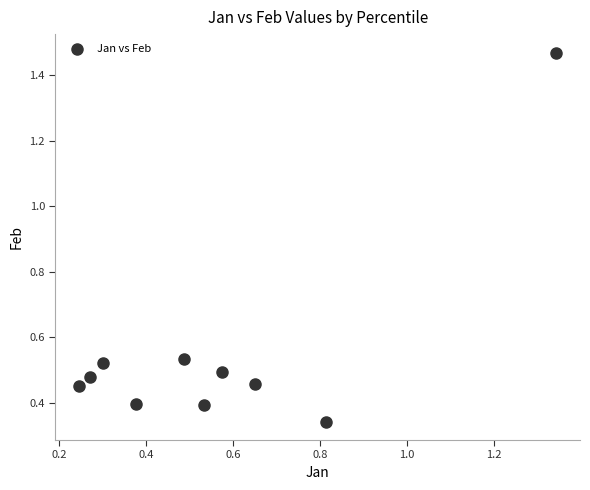

What is the average X value?

0.6